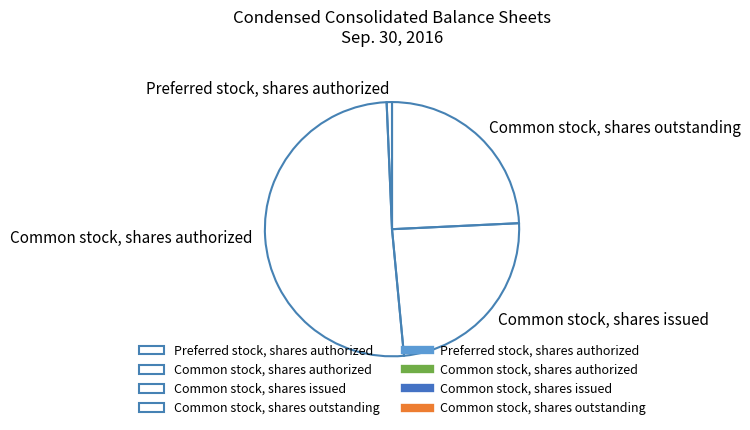

Do Preferred stock, shares authorized and Common stock, shares authorized together represent more than half of the pie?

Yes